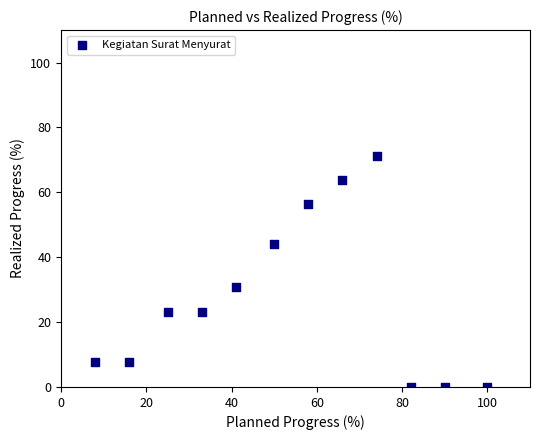

What is the average Y value?

27.4